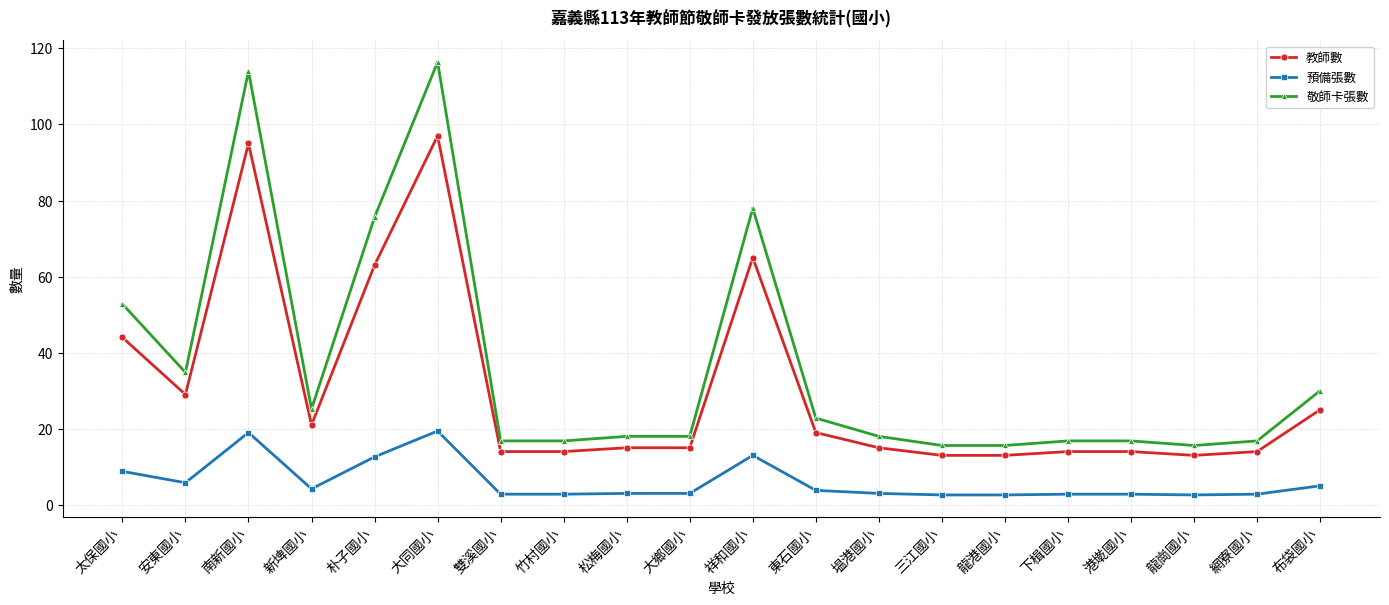

What is the difference between the maximum and minimum values in the 敬師卡張數 series?

100.8